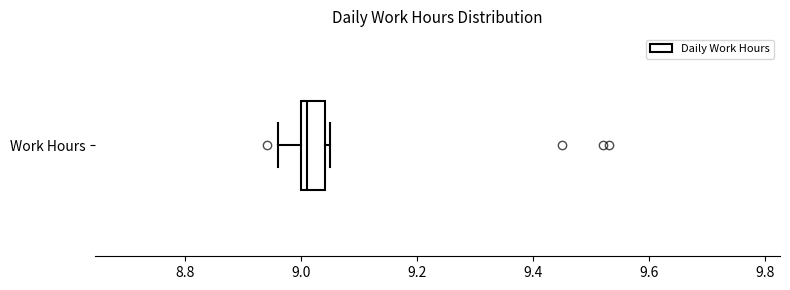

Read this box plot against the x-axis: the position of the median line, the range covered by the box, and the ends of both whiskers. The values are not printed on the chart, so give them approximately, as read against the axis.

median 9.02, box 9.00 to 9.04, whiskers 8.96 to 9.06